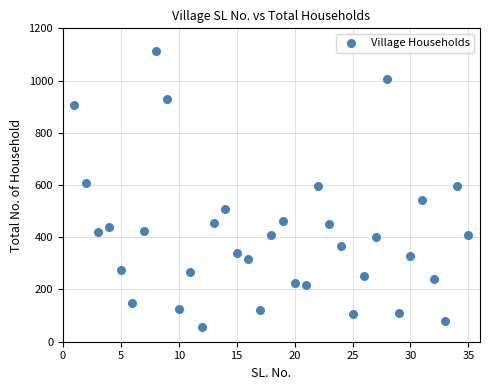

What is the range of X values (max minus min)?

34